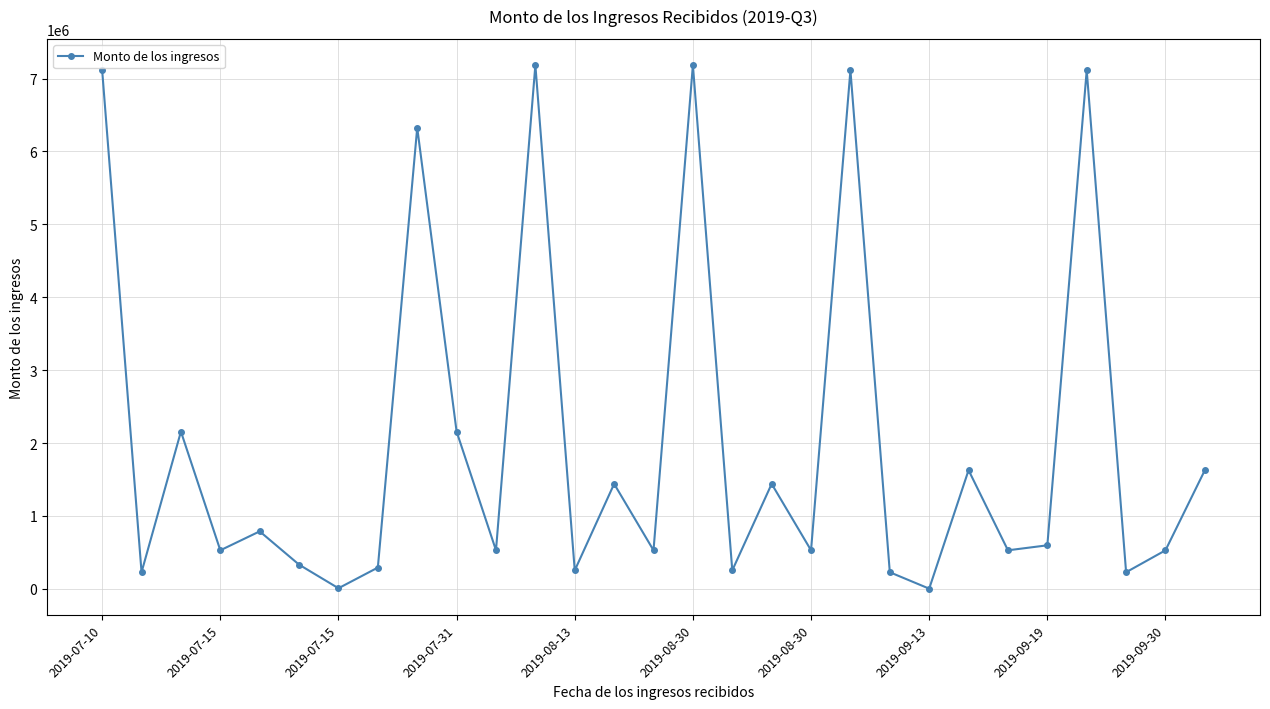

What is the value of the 12th point from the left?

7185991.0